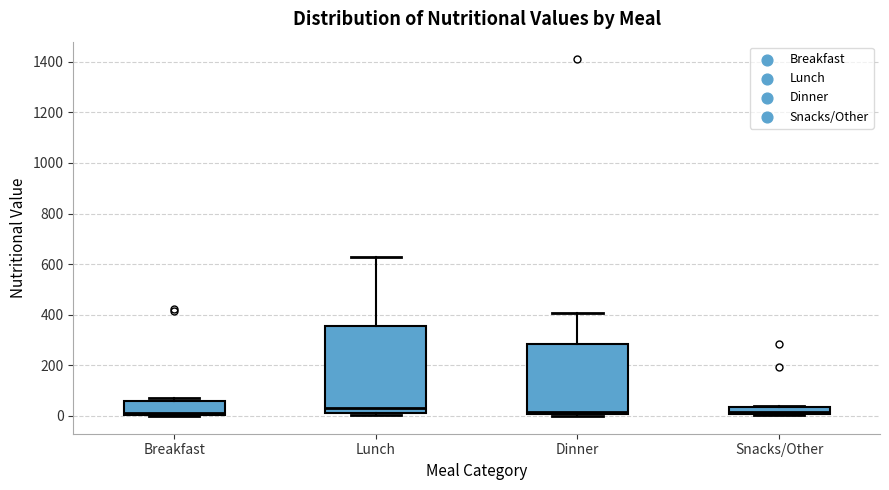

Which box is the tallest, from its lower edge to its upper edge?

Lunch